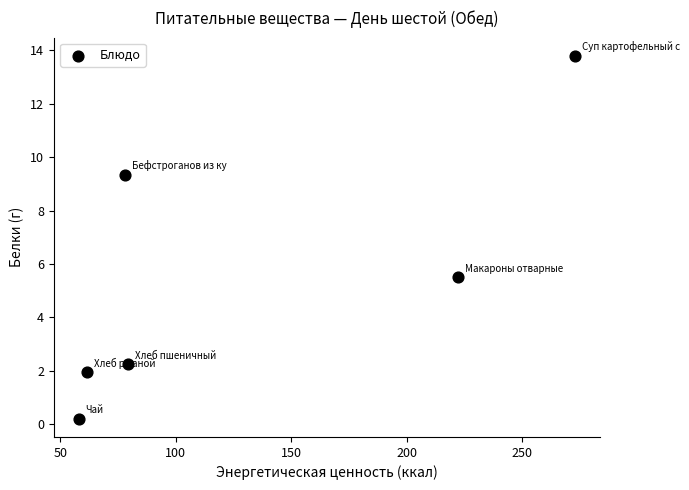

What is the average Y value?

5.5